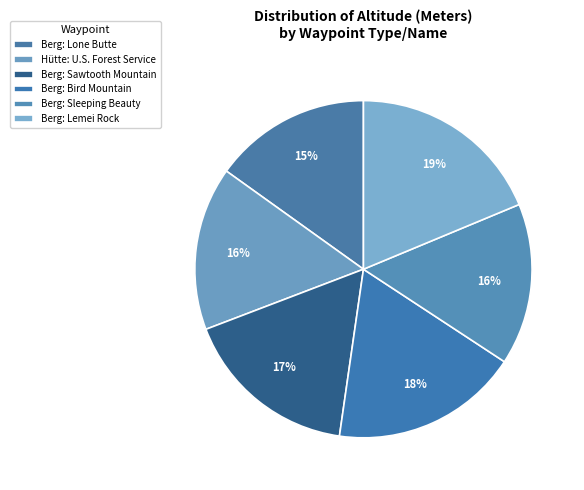

Count the number of slices in the pie.

6